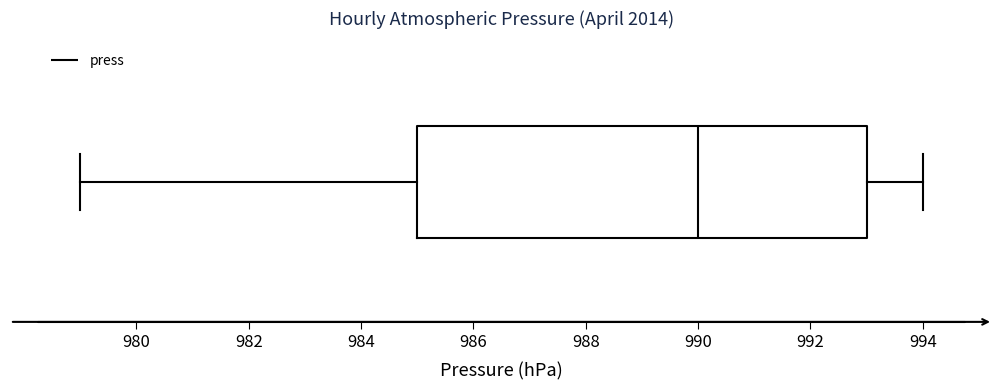

Transcribe this box plot: give where the median line is, the range the box spans, and where the two whiskers end, as read against the x-axis. The values are not printed on the chart, so give them approximately, as read against the axis.

median 990, box 985 to 993, whiskers 979 to 994